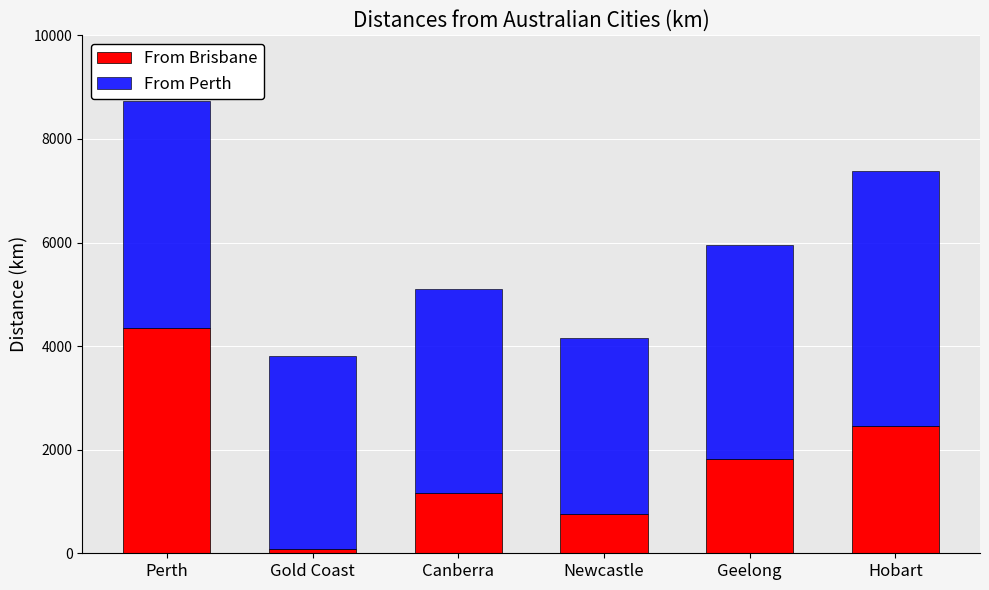

True or false: From Brisbane has a value of 1171 at Canberra.

True